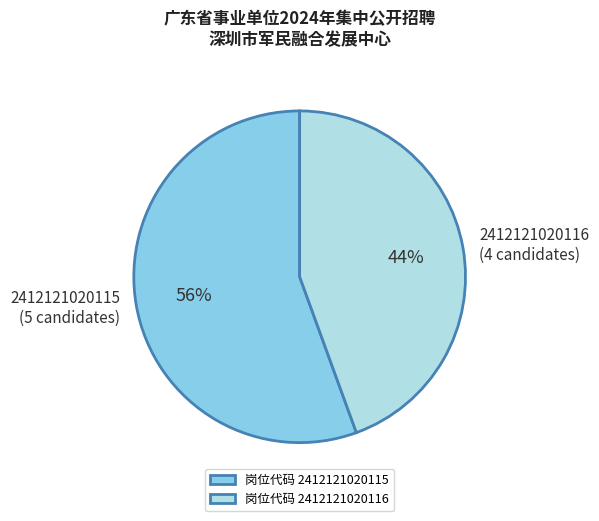

To the nearest percent, what is the combined percentage of 2412121020116 and 2412121020115?

100%